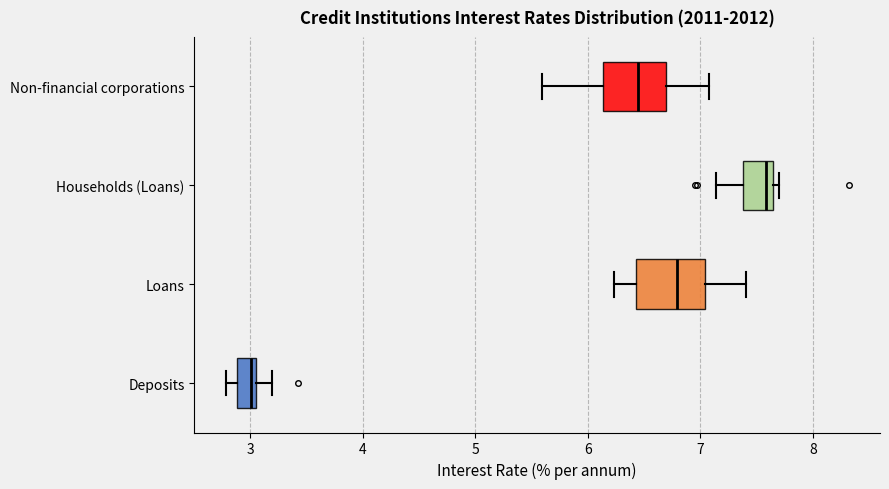

Reading bottom to top, transcribe this box plot: for each box, give where its median line is, the range the box spans, and where its two whiskers end, as read against the x-axis. The values are not printed on the chart, so give them approximately, as read against the axis.

Deposits: median 3.0, box 2.9 to 3.1, whiskers 2.8 to 3.2
Loans: median 6.8, box 6.4 to 7.0, whiskers 6.2 to 7.4
Households (Loans): median 7.6 (just left of the box's right edge), box 7.4 to 7.6, whiskers 7.1 to 7.7
Non-financial corporations: median 6.4, box 6.1 to 6.7, whiskers 5.6 to 7.1